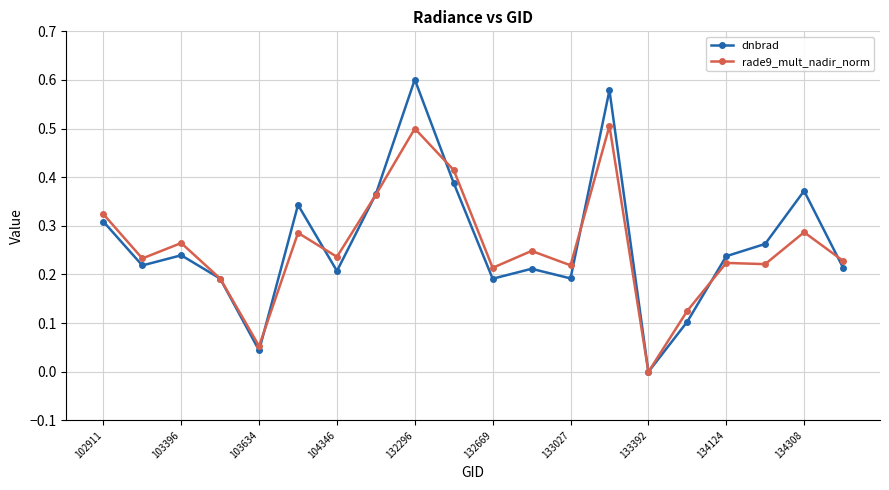

Rank the series by their maximum value, from highest to lowest.

dnbrad, rade9_mult_nadir_norm